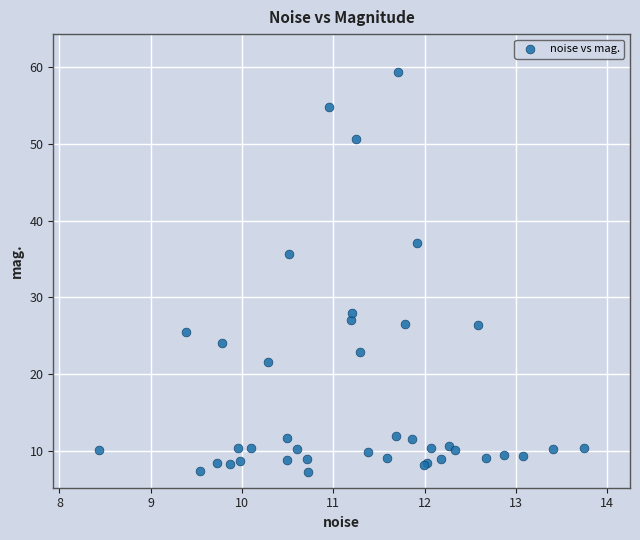

What Y value in the scatter plot is closest to 33?

35.7